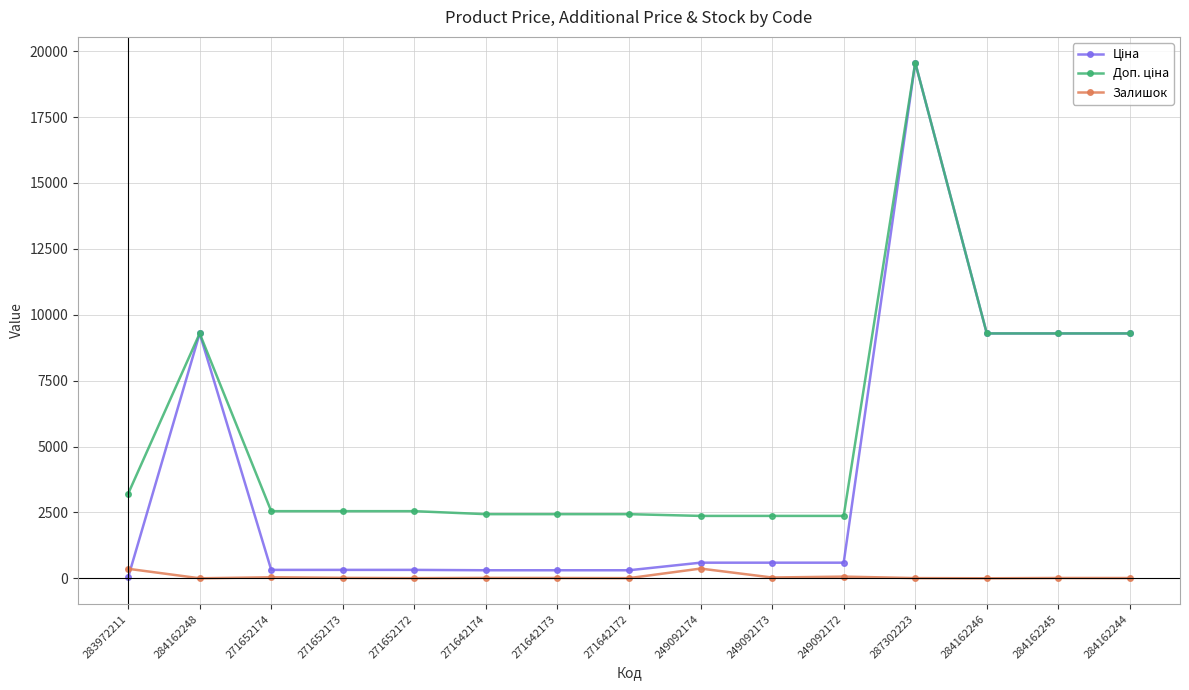

Does the chart display data point markers on the line(s)?

Yes